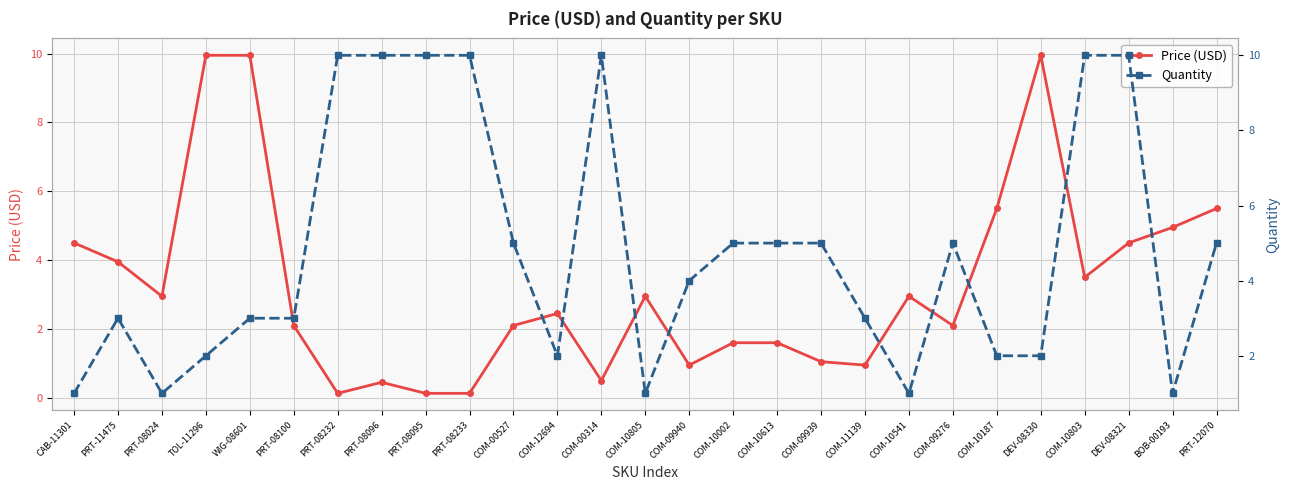

True or false: Quantity and Price (USD) cross at least once.

True